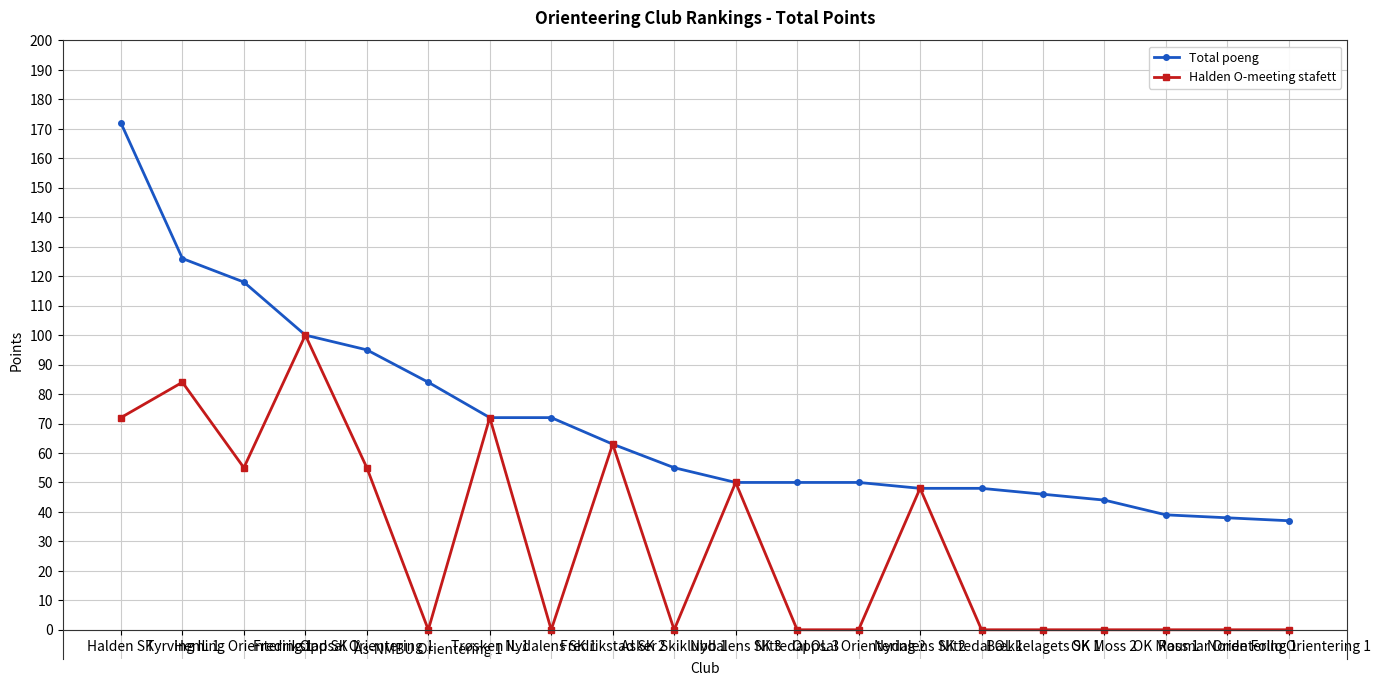

At which label is Halden O-meeting stafett closest to 50?

Nydalens SK 3